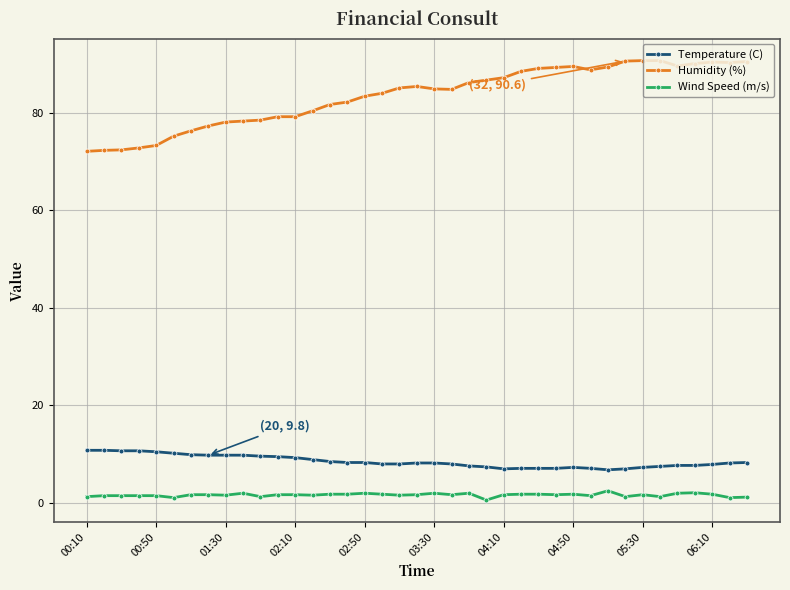

List the series in order of their peak value, highest first.

Humidity (%), Temperature (C), Wind Speed (m/s)